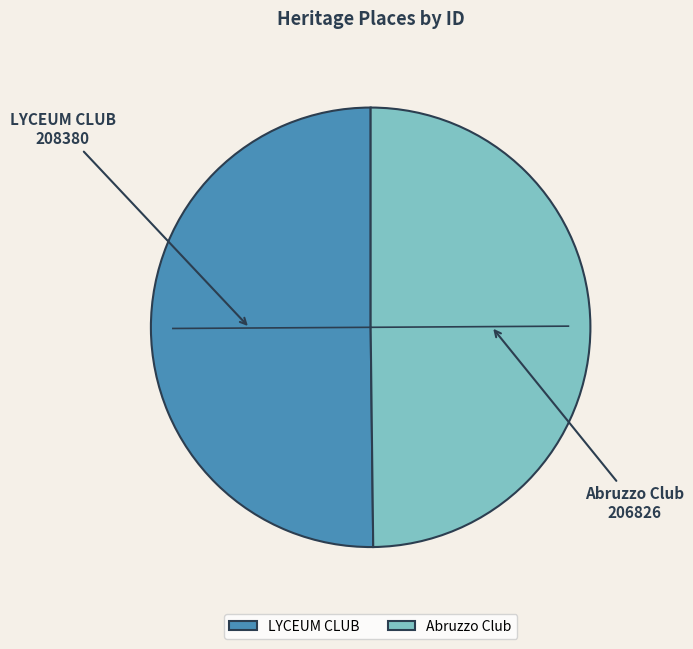

Is it true that LYCEUM CLUB is 50% of the pie?

True